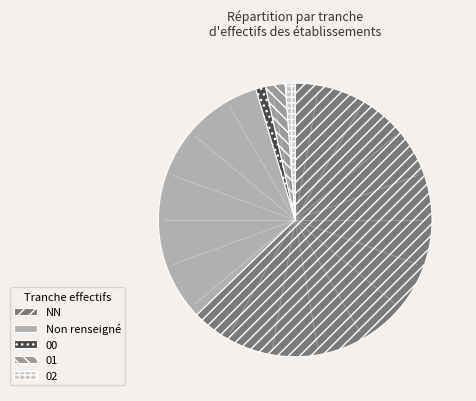

What percentage is NOT represented by 01?

98.3%